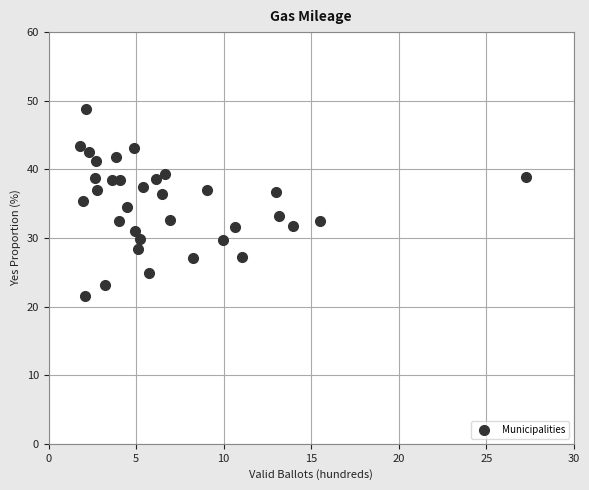

What is the range of Y values (max minus min)?

27.3